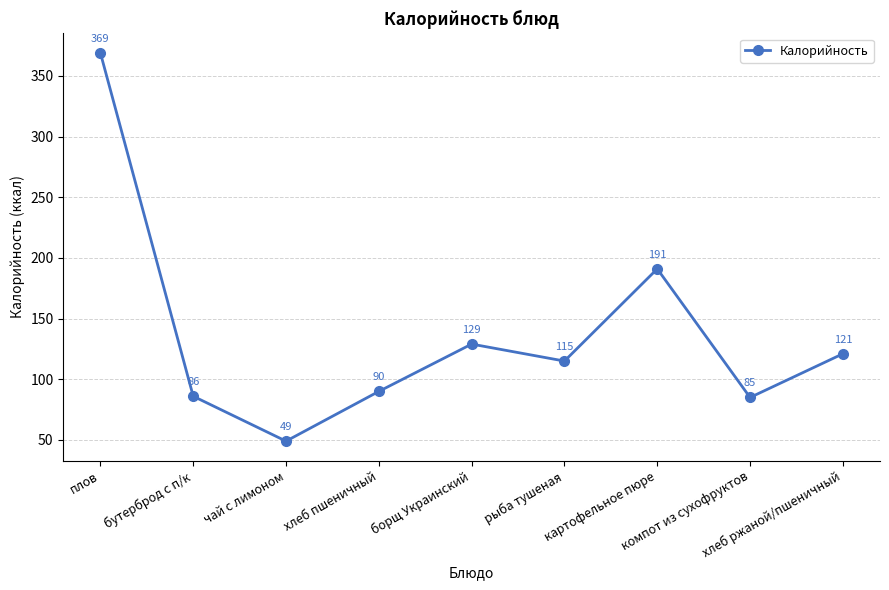

Reading left to right, extract all data points from this chart.

плов=369	бутерброд с п/к=86	чай с лимоном=49	хлеб пшеничный=90	борщ Украинский=129	рыба тушеная=115	картофельное пюре=191	компот из сухофруктов=85	хлеб ржаной/пшеничный=121